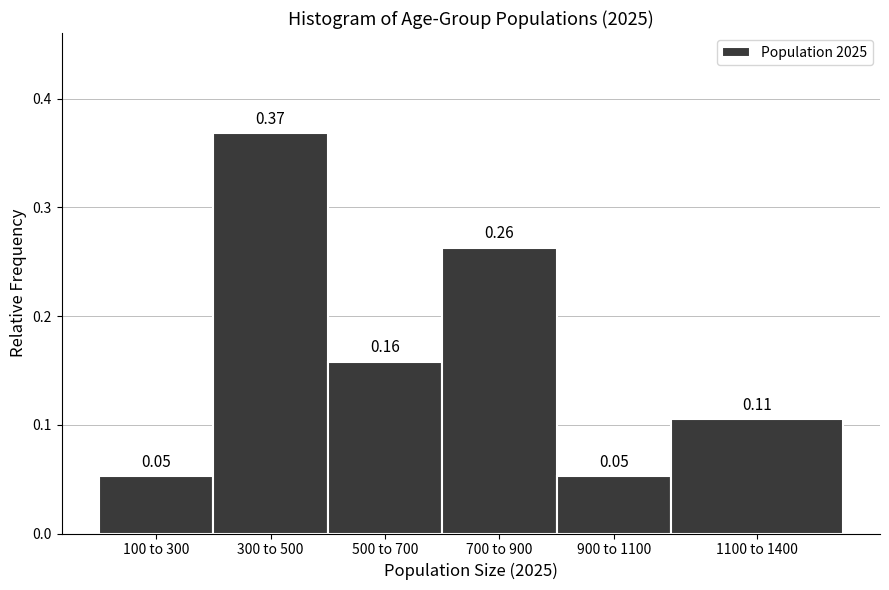

What is the sum of all values?

1.0